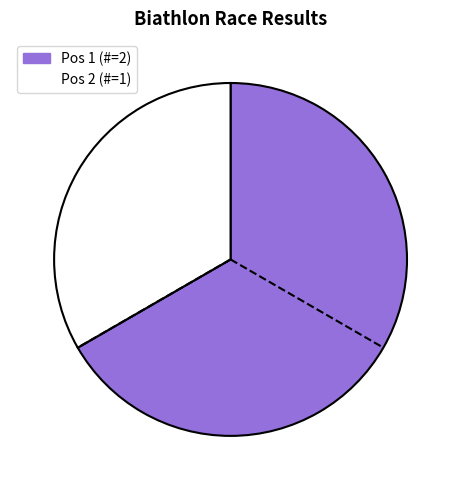

Is there any slice that represents more than half of the pie?

Yes